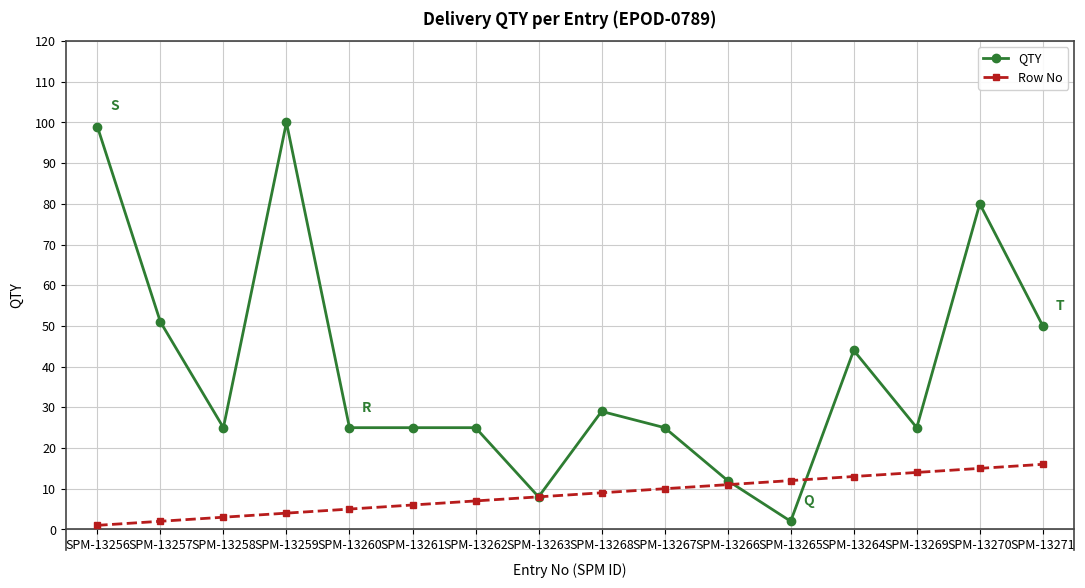

At which category does QTY reach its first local peak?

SPM-13259